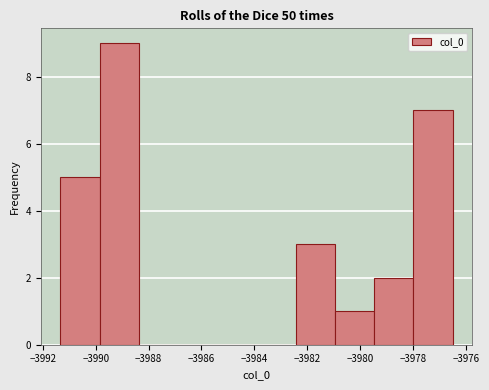

Reading left to right, transcribe this chart: for each bar, give the range it covers on the x-axis and its height. Neither the bar edges nor the heights are printed on the chart, so give them approximately, as read against the axes.

-3991.4 to -3989.8: 5
-3989.8 to -3988.4: 9
-3988.4 to -3986.8: 0
-3986.8 to -3985.4: 0
-3985.4 to -3984.0: 0
-3984.0 to -3982.4: 0
-3982.4 to -3981.0: 3
-3981.0 to -3979.4: 1
-3979.4 to -3978.0: 2
-3978.0 to -3976.4: 7